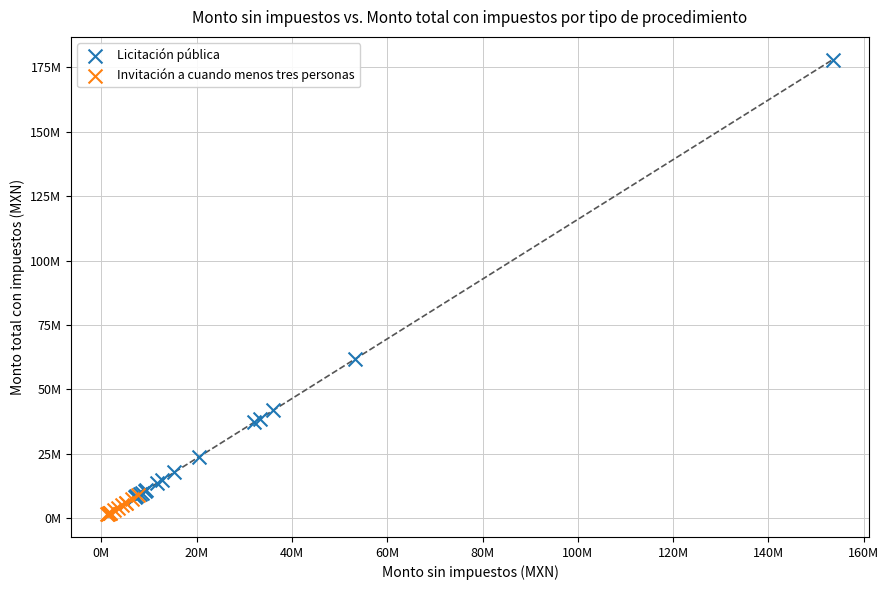

Which series has the widest spread of Y values?

Licitación pública